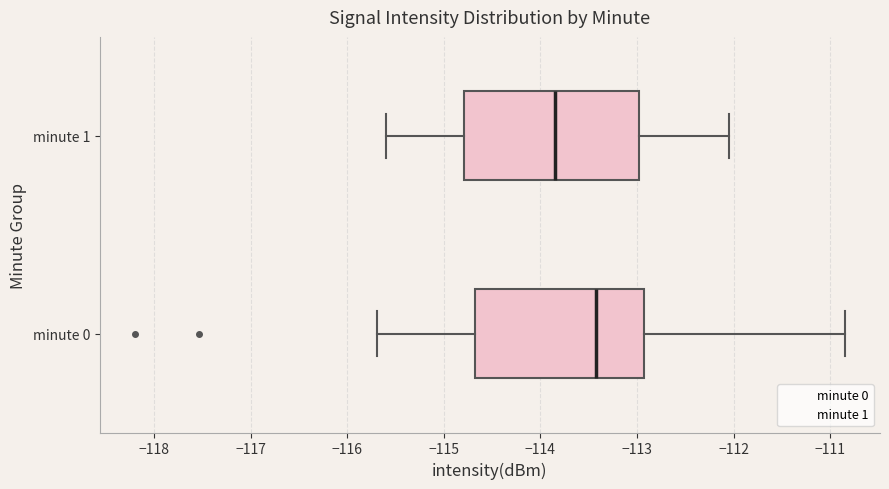

Where does the median line of the box for minute 1 sit on the x-axis? The values are not printed on the chart, so give them approximately, as read against the axis.

-113.8